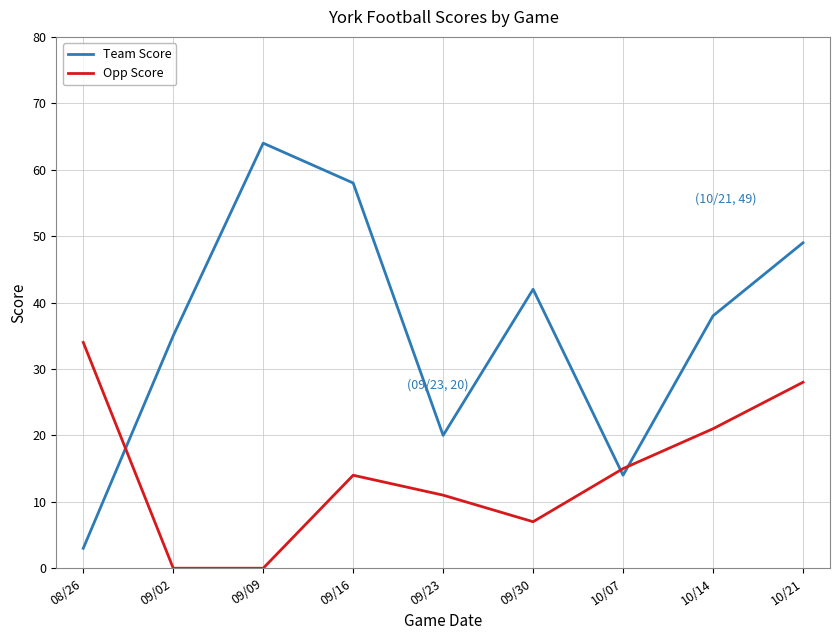

What is the difference between the Team Score values at 10/14 and 09/09?

26